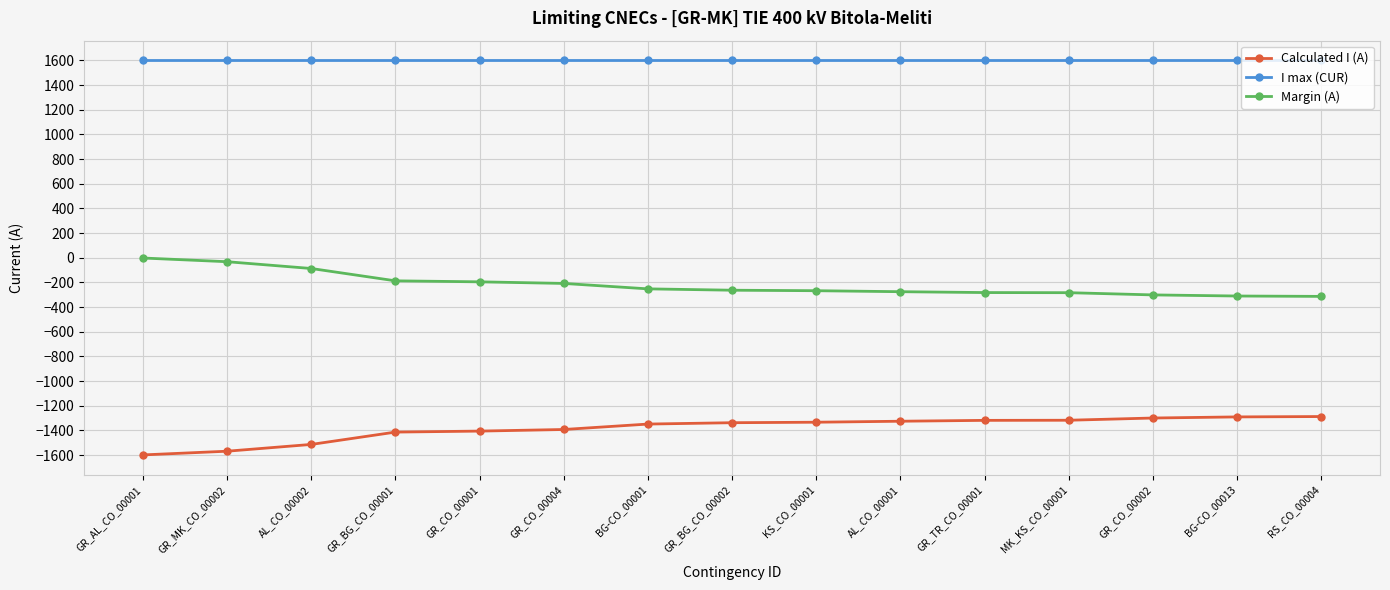

Which series has the largest total across all categories?

I max (CUR)